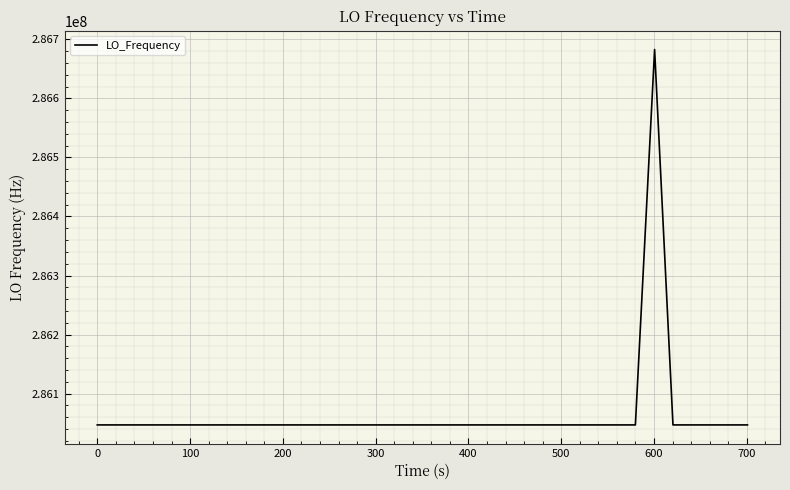

What is the maximum value shown in the chart?

286682707.8